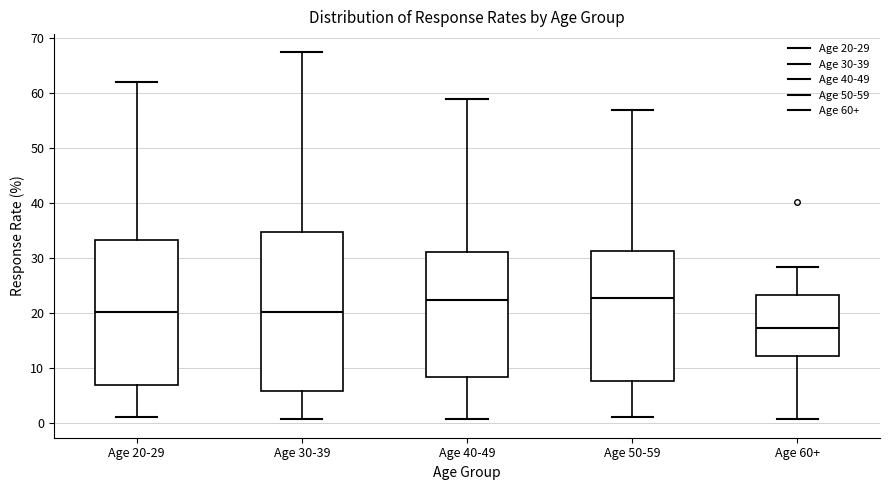

Which box's median line is the lowest?

Age 60+